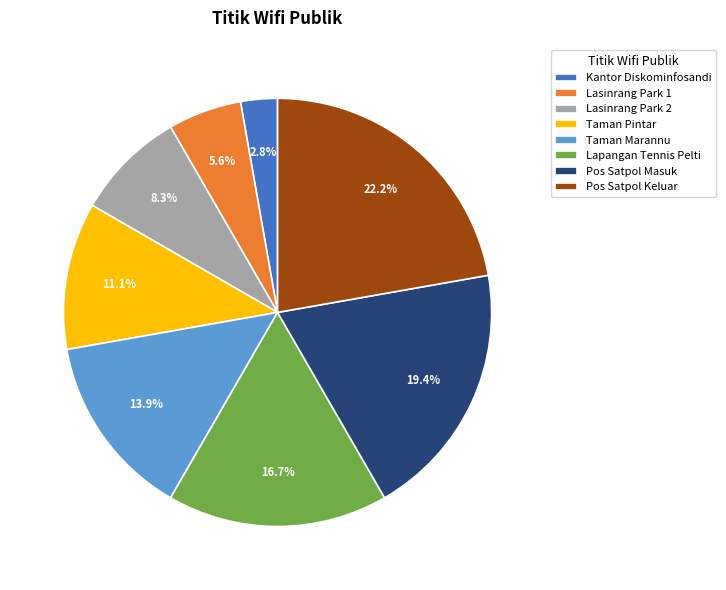

Which has a higher value, Lapangan Tennis Pelti or Pos Satpol Masuk?

Pos Satpol Masuk